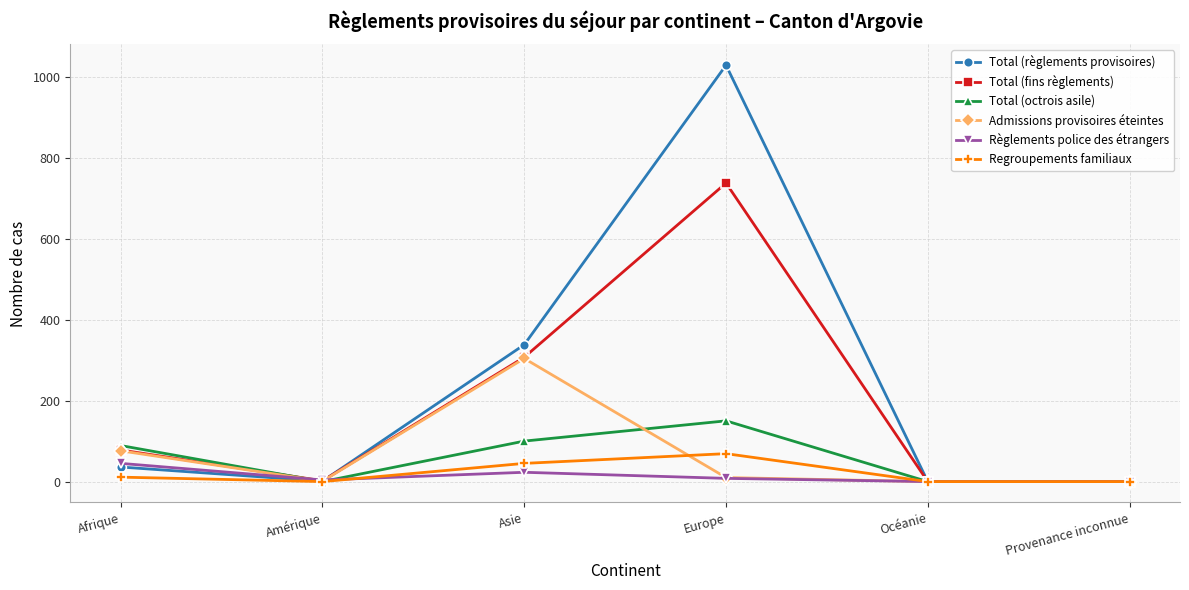

At which category does Total (fins règlements) reach its first local peak?

Europe